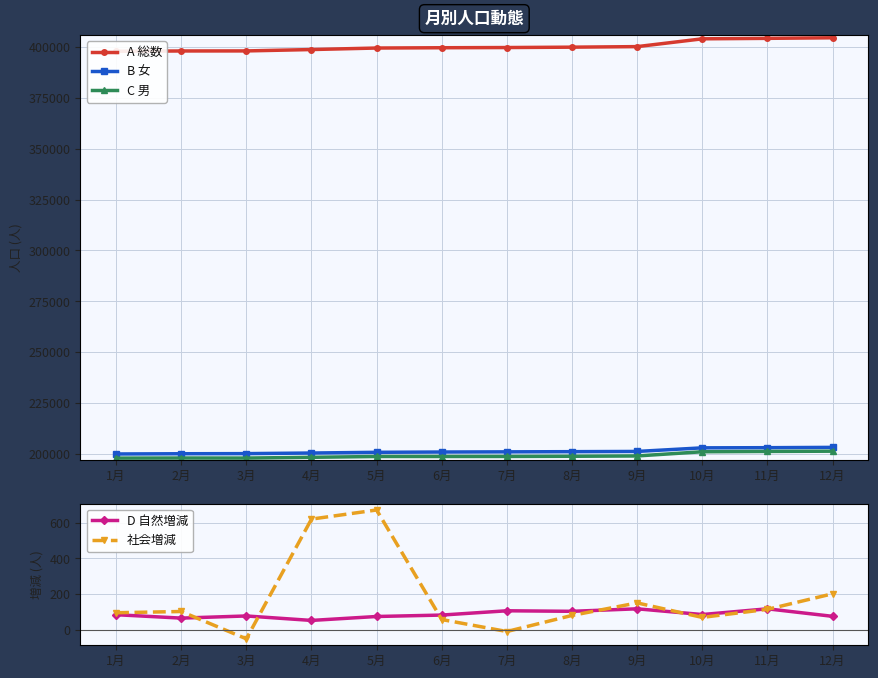

What is the average value of the A 総数 series?

400369